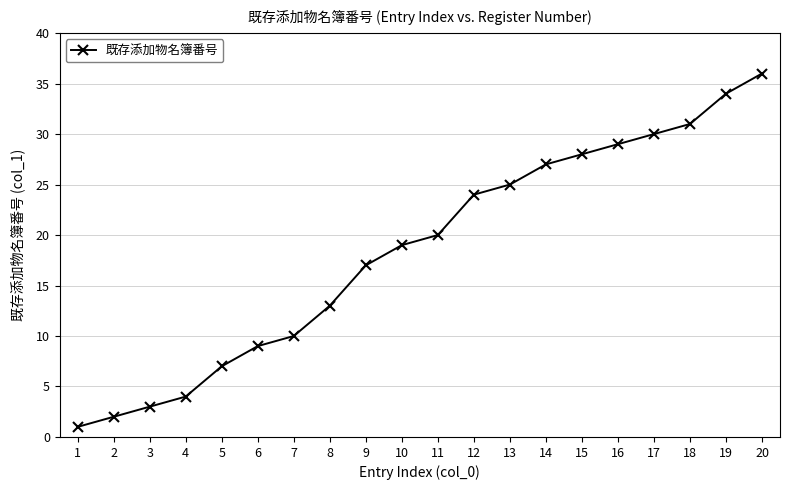

What is the sum of all values?

369